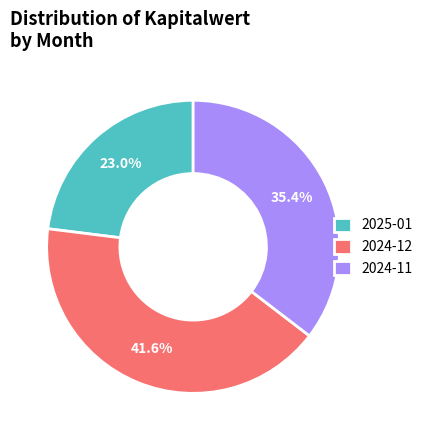

How many slices are in this pie chart?

3